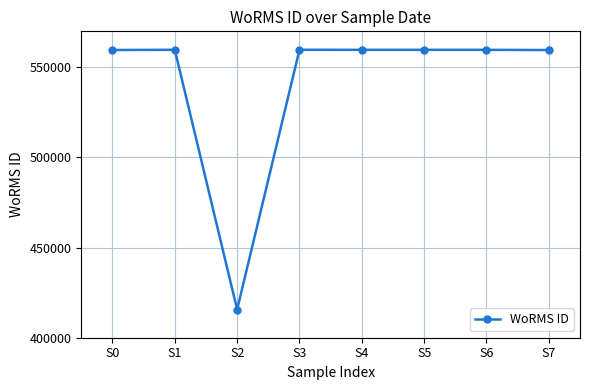

How many data points does each series have?

8